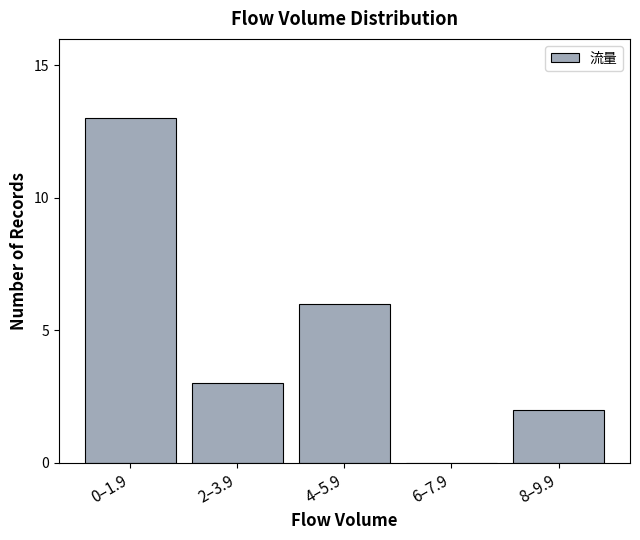

Reading left to right, transcribe all the data shown in this chart.

0–1.9=13	2–3.9=3	4–5.9=6	6–7.9=0	8–9.9=2